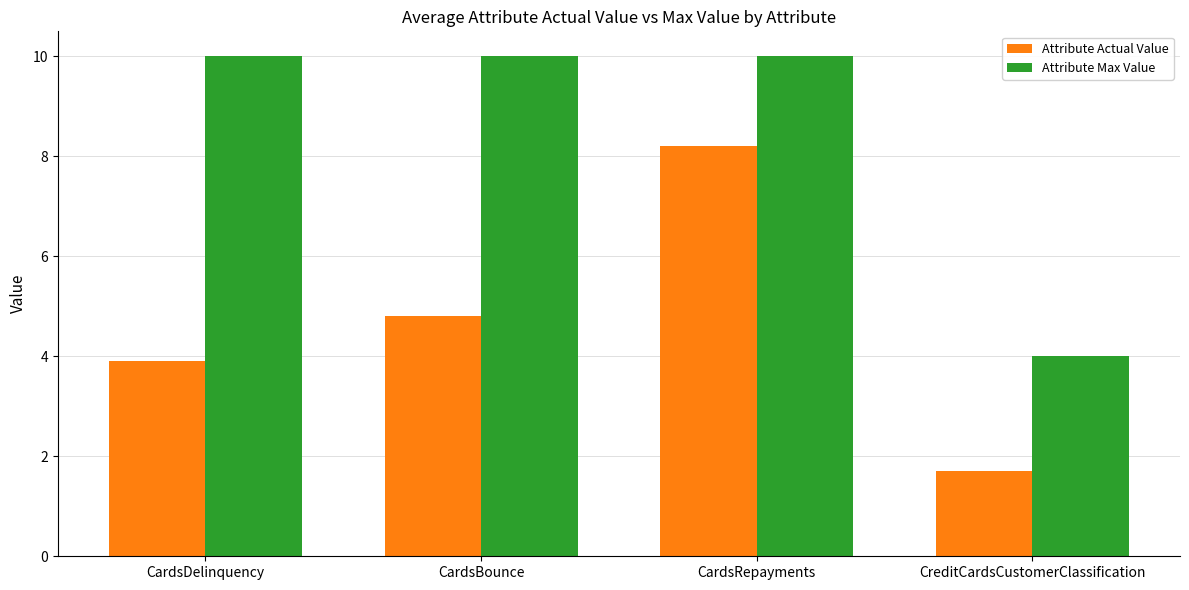

What position from the right is CardsRepayments?

2